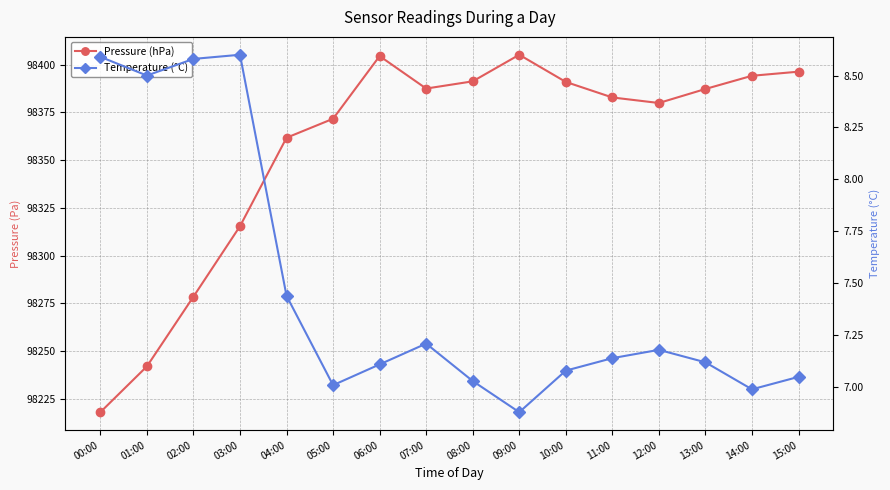

True or false: Pressure (hPa) and Temperature (°C) cross at least once.

False